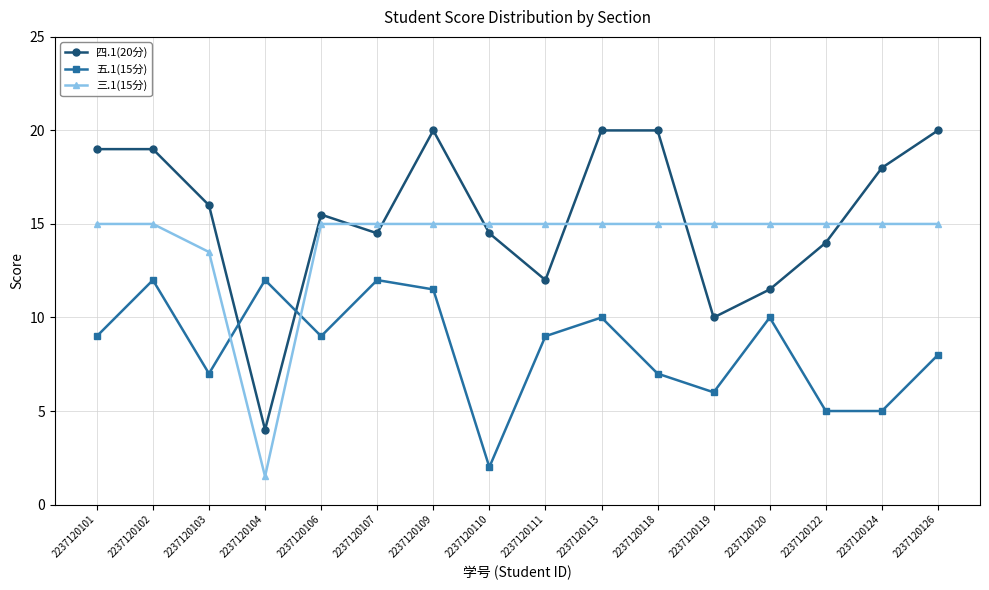

Which series has the largest total across all categories?

四.1(20分)